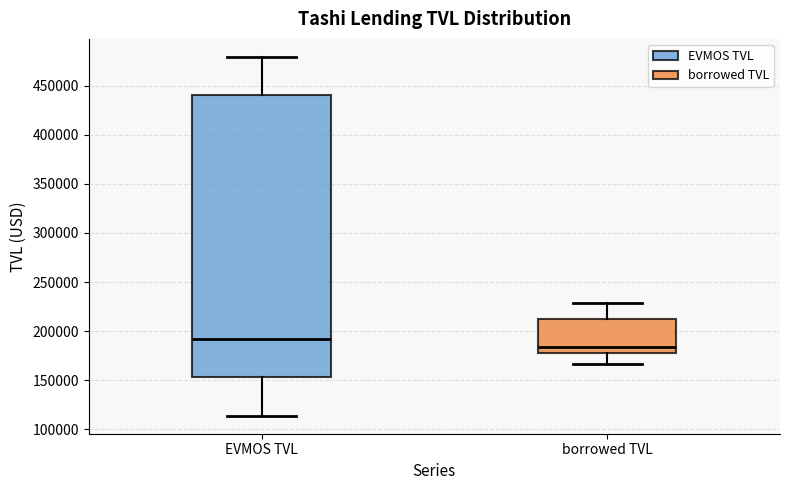

Which box is the tallest, from its lower edge to its upper edge?

EVMOS TVL